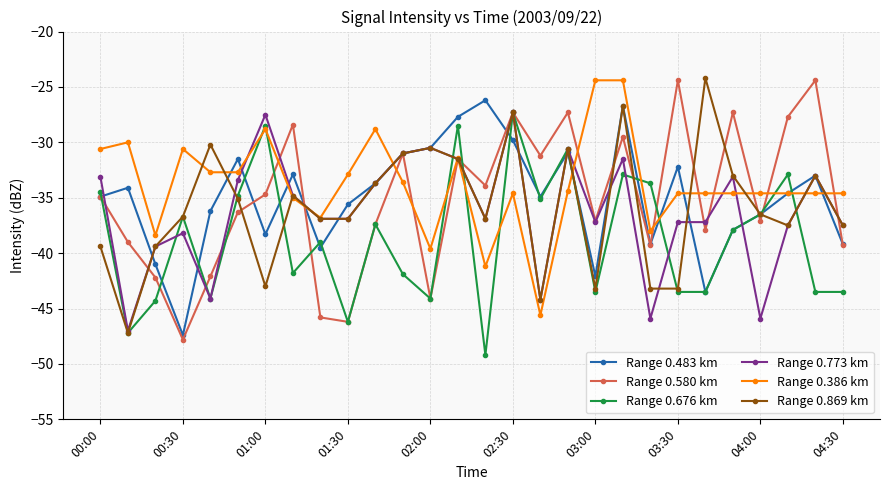

In Range 0.676 km, how many points are higher than both neighbors (excluding endpoints)?

9